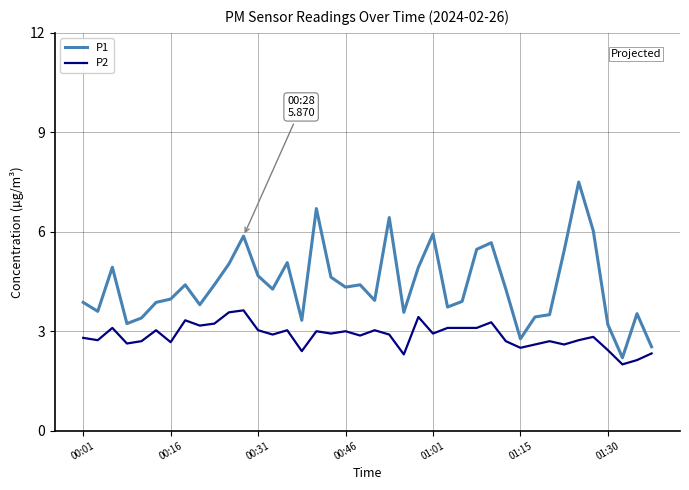

Rank the series by their maximum value, from highest to lowest.

P1, P2